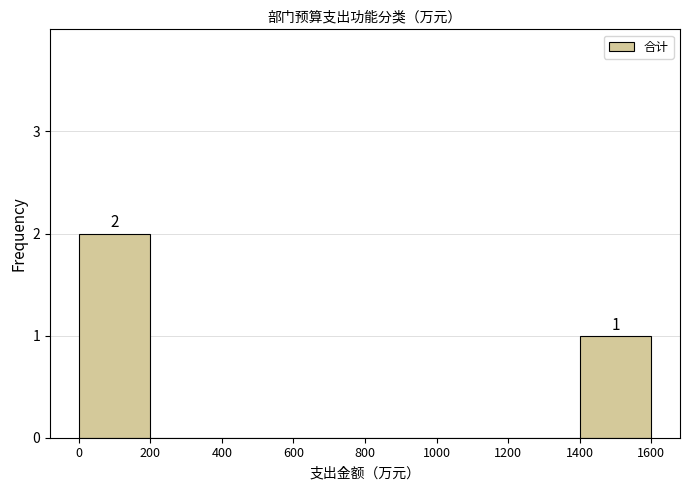

Which range on the x-axis has the tallest bar?

0 to 200